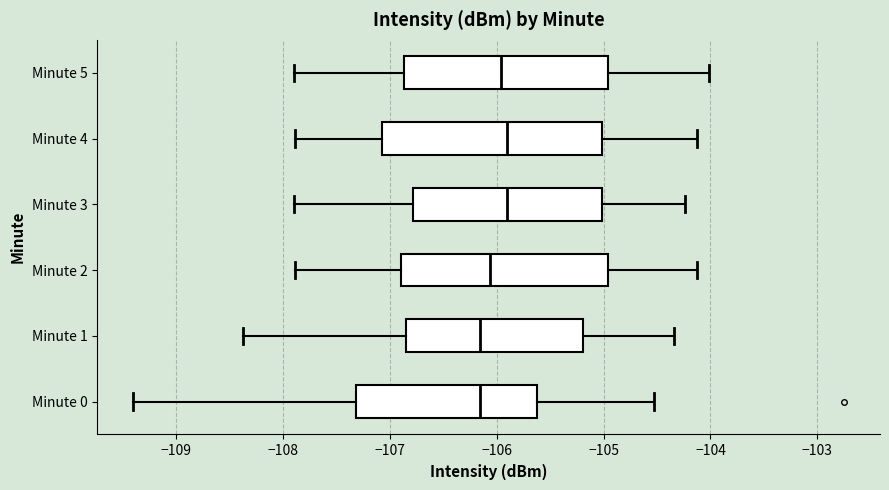

Reading bottom to top, read every box against the x-axis: the position of its median line, the range the box covers, and the ends of its whiskers. The values are not printed on the chart, so give them approximately, as read against the axis.

Minute 0: median -106.2, box -107.3 to -105.6, whiskers -109.4 to -104.5
Minute 1: median -106.2, box -106.8 to -105.2, whiskers -108.4 to -104.3
Minute 2: median -106.1, box -106.9 to -105.0, whiskers -107.9 to -104.1
Minute 3: median -105.9, box -106.8 to -105.0, whiskers -107.9 to -104.2
Minute 4: median -105.9, box -107.1 to -105.0, whiskers -107.9 to -104.1
Minute 5: median -106.0, box -106.9 to -105.0, whiskers -107.9 to -104.0